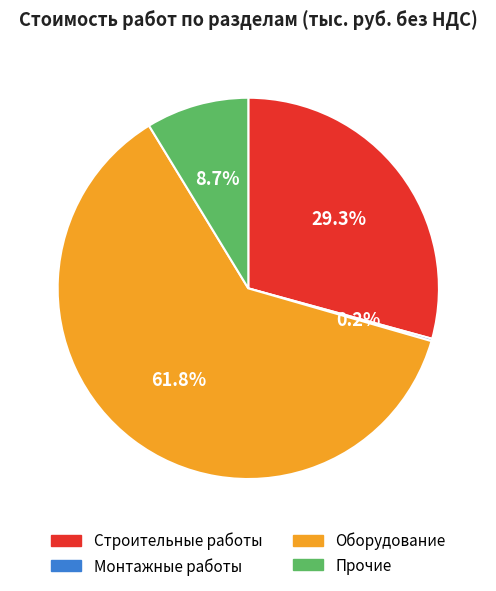

What is the largest slice in the pie chart?

Оборудование